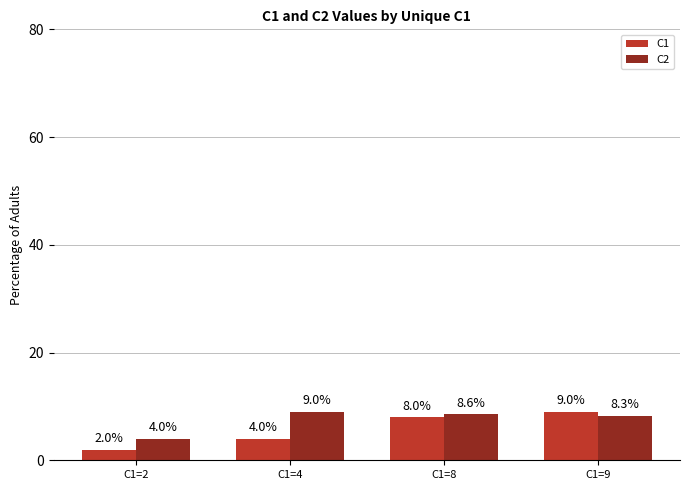

What is the value of the C2 bar at the 1st from the left?

4.0